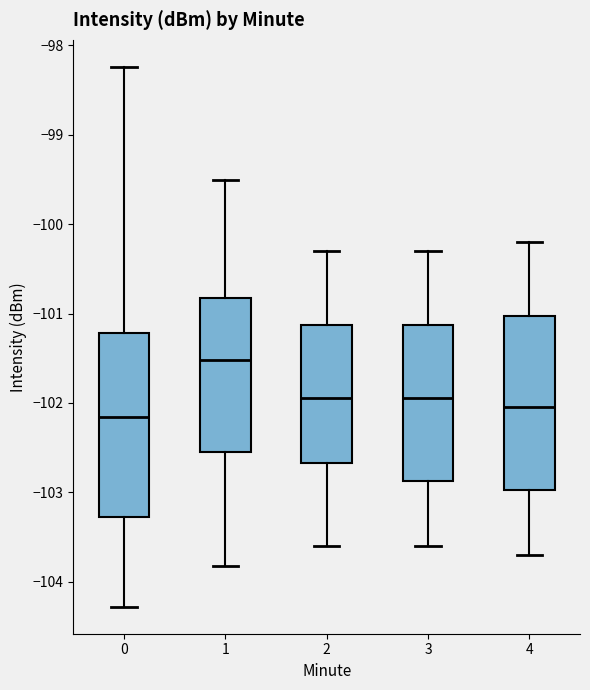

Comparing the boxes themselves (not the whiskers), which one is the tallest?

0